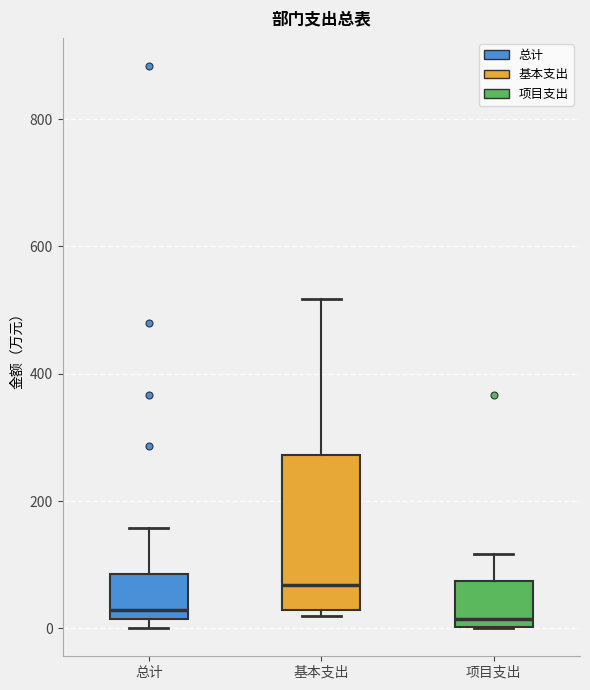

Which box is the tallest, from its lower edge to its upper edge?

基本支出